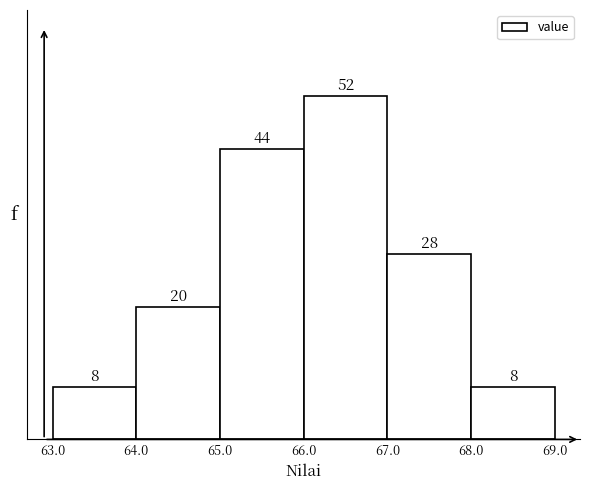

How tall is the bar that spans 64.0 to 65.0 on the x-axis?

20